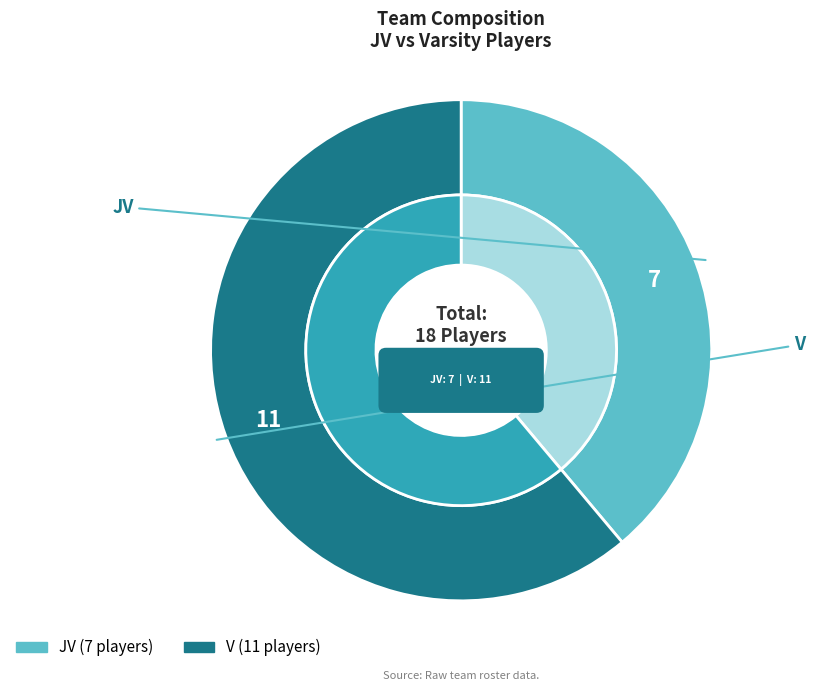

What is the total percentage of JV and V?

100.0%